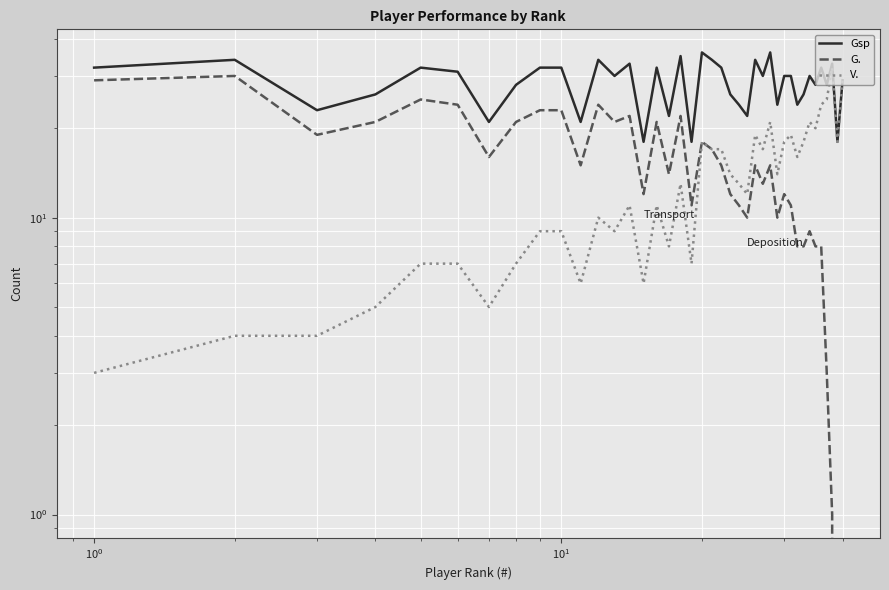

What is the difference between the second highest and second lowest values in the G. series?

29